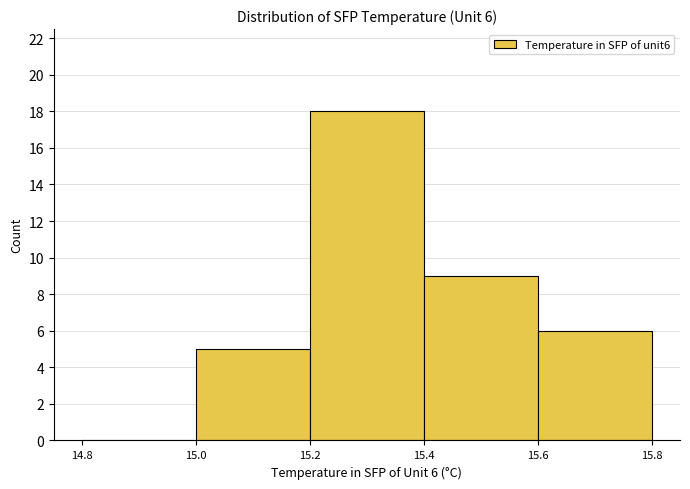

Which range on the x-axis has the tallest bar?

15.2 to 15.4